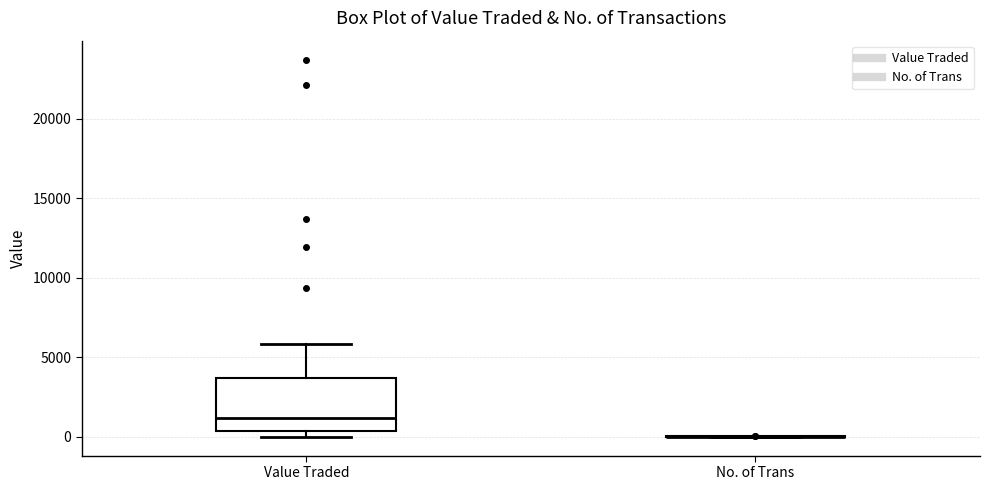

Where is the lower edge of the box for Value Traded on the y-axis? The values are not printed on the chart, so give them approximately, as read against the axis.

500